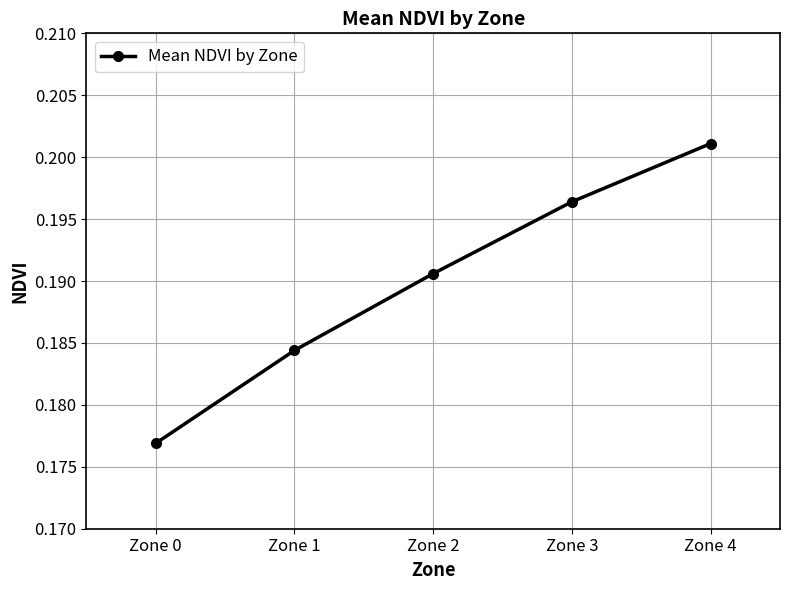

Which label corresponds to the largest value in the chart?

Zone 4